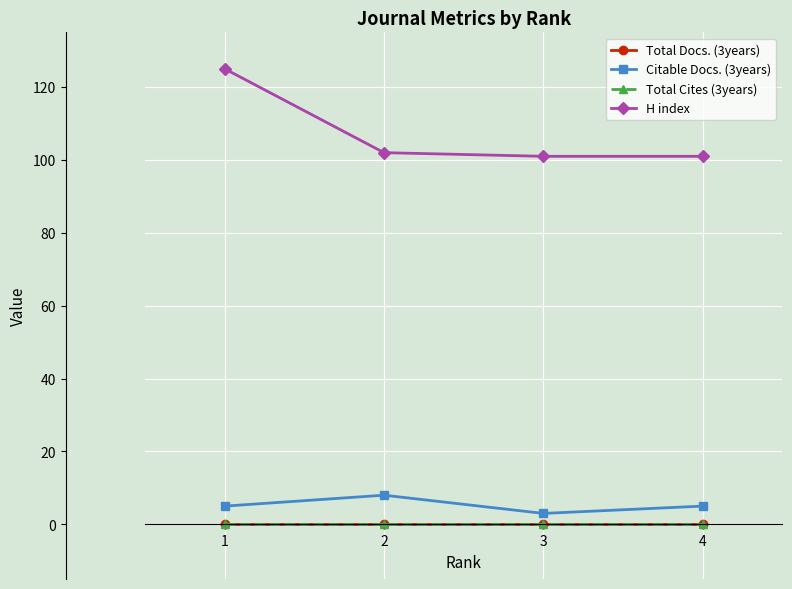

True or false: Total Cites (3years) and Total Docs. (3years) intersect in this chart.

False